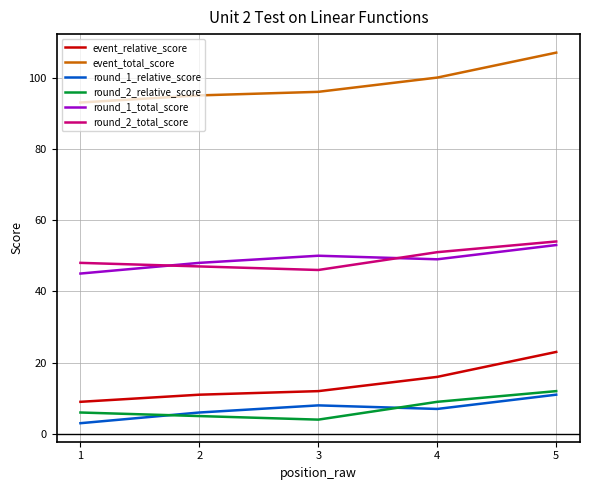

What value does the round_1_total_score series have at 3?

50